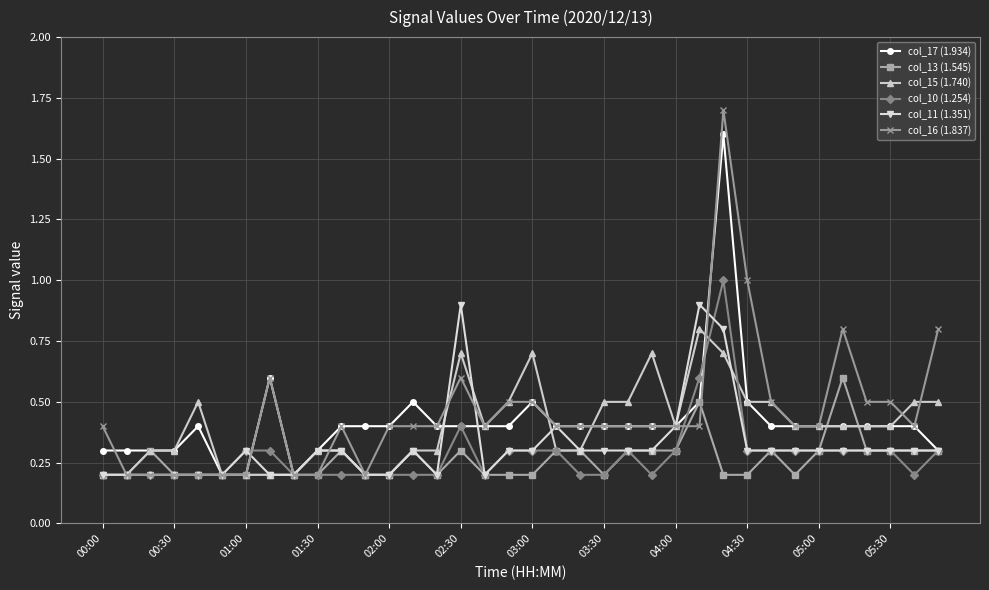

What is the value of the col_13 (1.545) point at the 21st from the left?

0.3